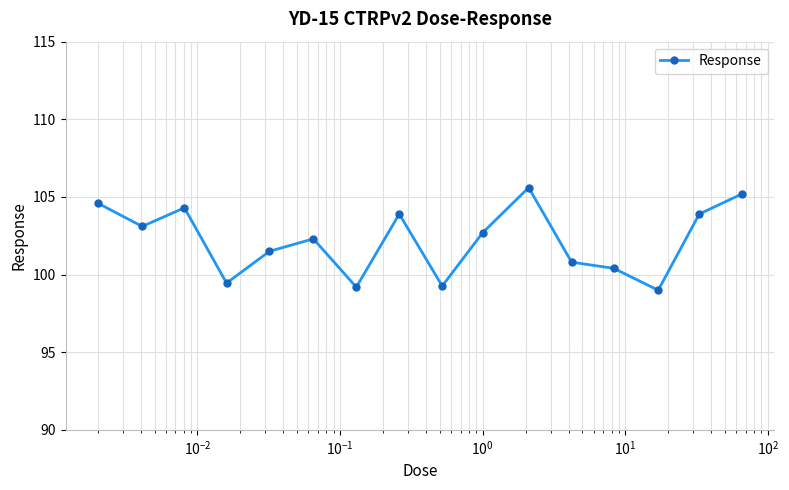

True or false: there are more than 0 points higher than both neighbors.

True